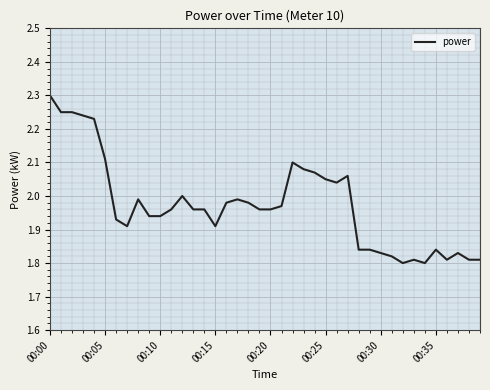

What is the difference between the maximum and minimum values?

0.5